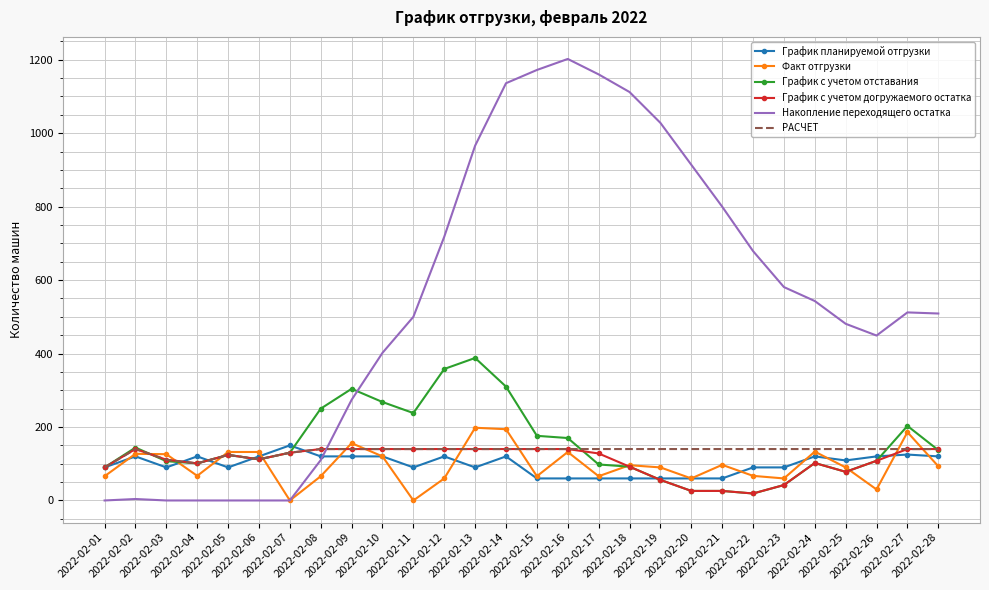

Where is the first local maximum for РАСЧЕТ?

2022-02-02